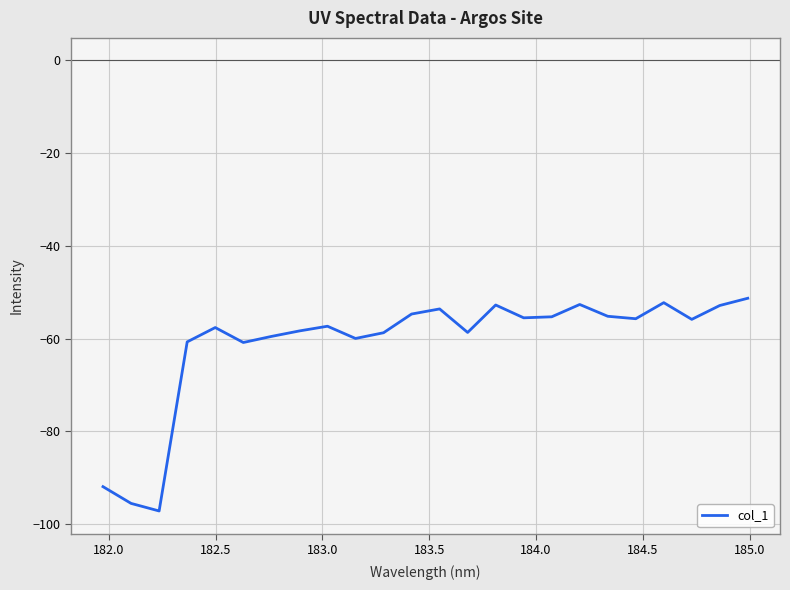

Does the chart have visible grid lines?

Yes